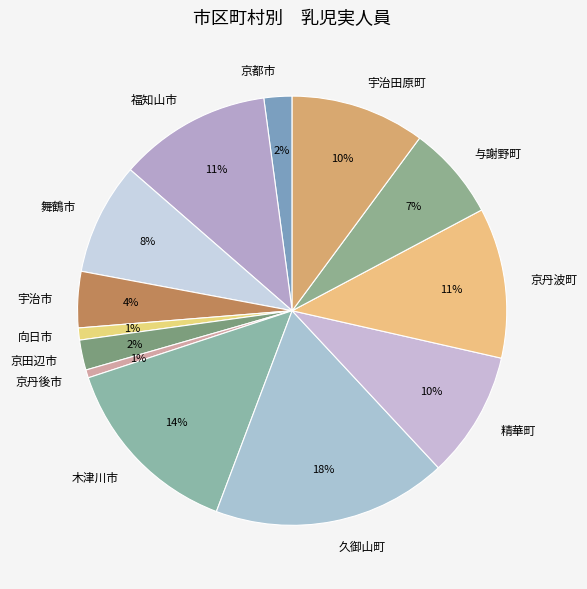

Count the number of slices in the pie.

13